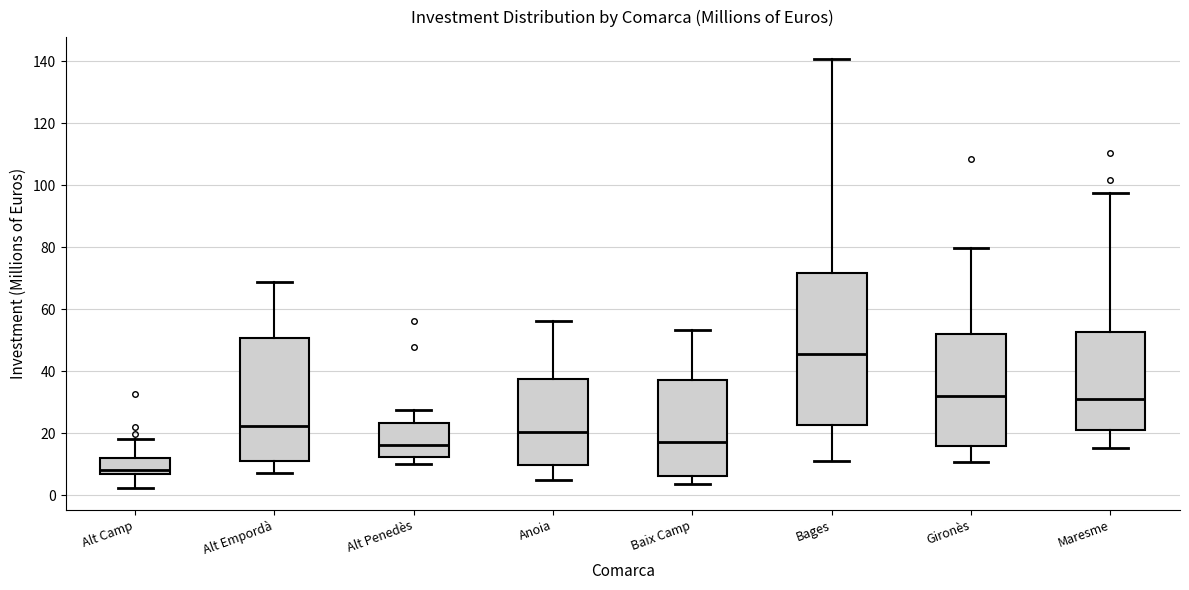

Which box is the tallest, from its lower edge to its upper edge?

Bages